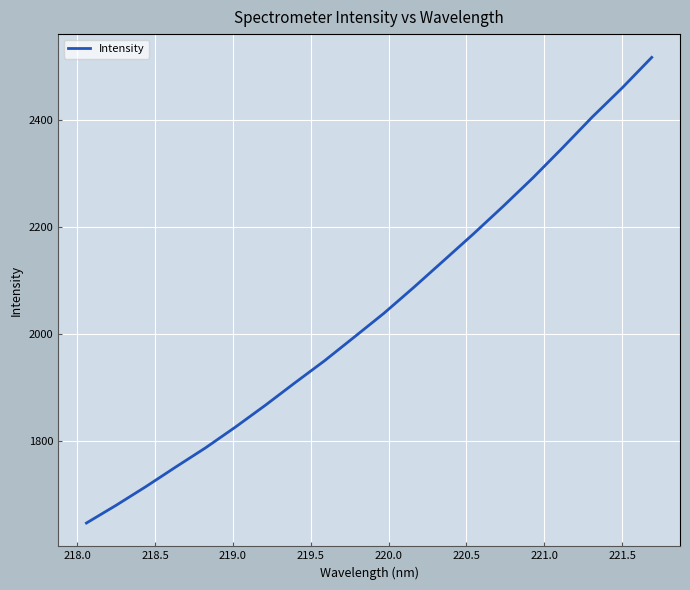

What is the minimum value shown in the chart?

1645.8